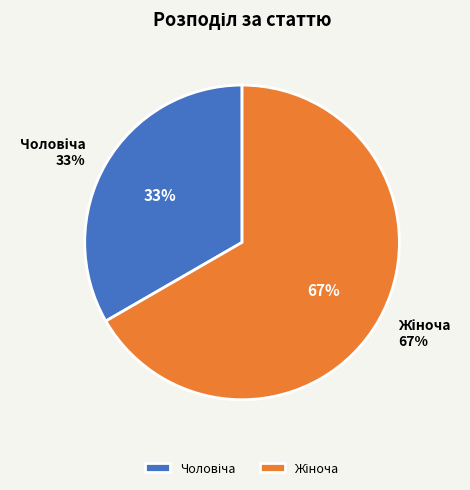

Rank the categories by value from highest to lowest.

Жіноча, Чоловіча